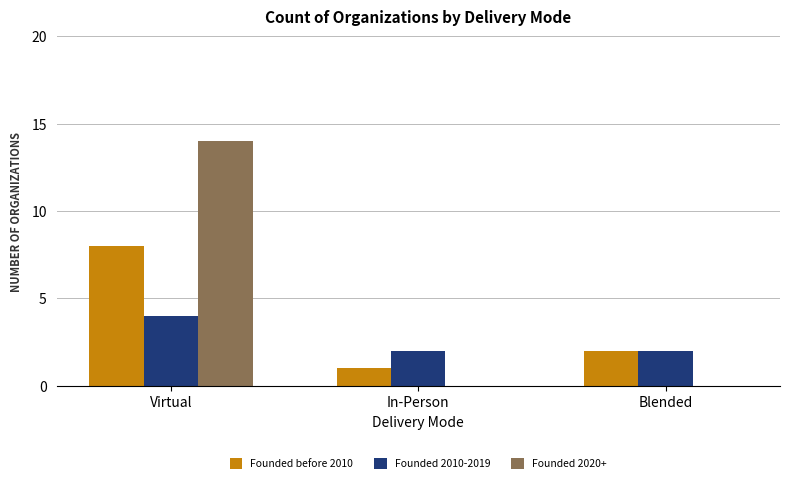

Read the Founded before 2010 value at Blended.

2